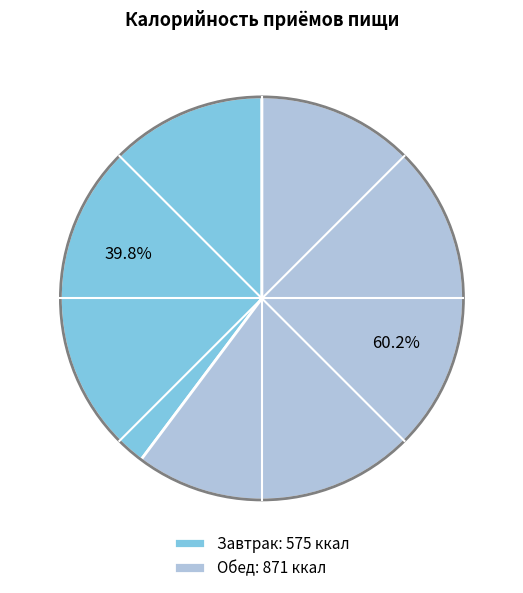

Which slice is the largest?

Обед